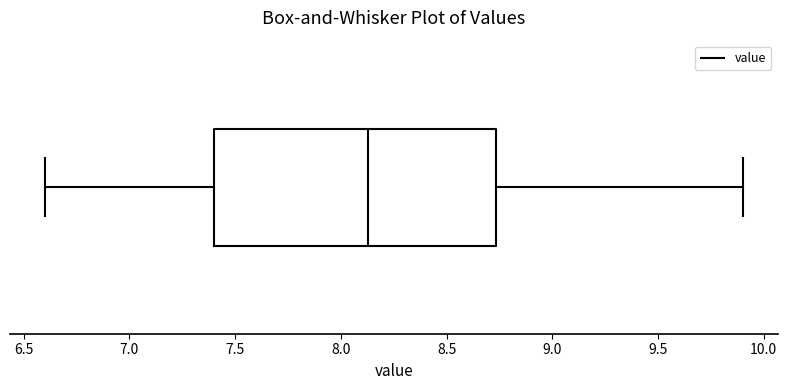

Where is the left edge of the box on the x-axis? The values are not printed on the chart, so give them approximately, as read against the axis.

7.40